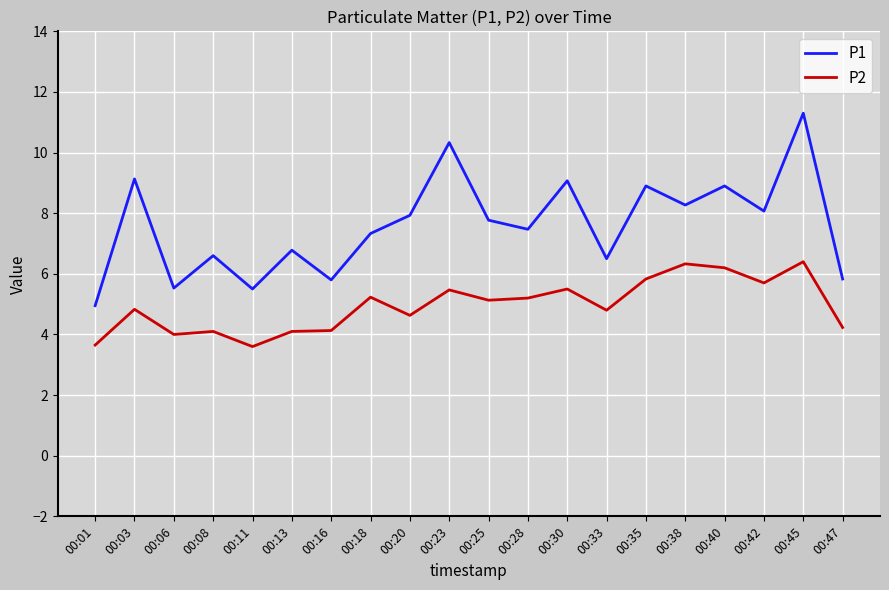

At 00:30, list the series in order from largest to smallest.

P1, P2